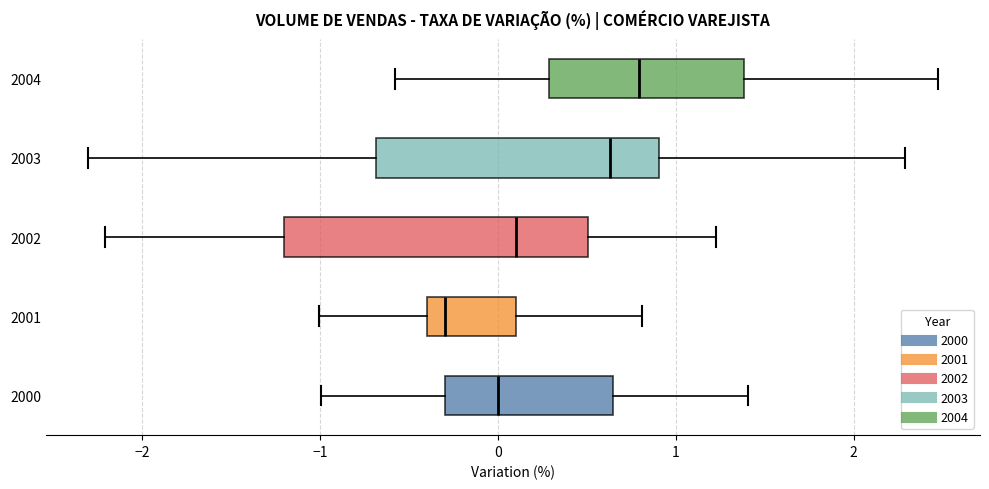

Which box is the widest, from its left edge to its right edge?

2002